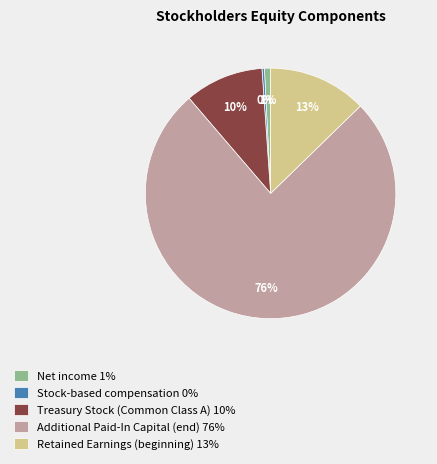

To the nearest percent, what is the difference between the largest and smallest slice percentages?

76%